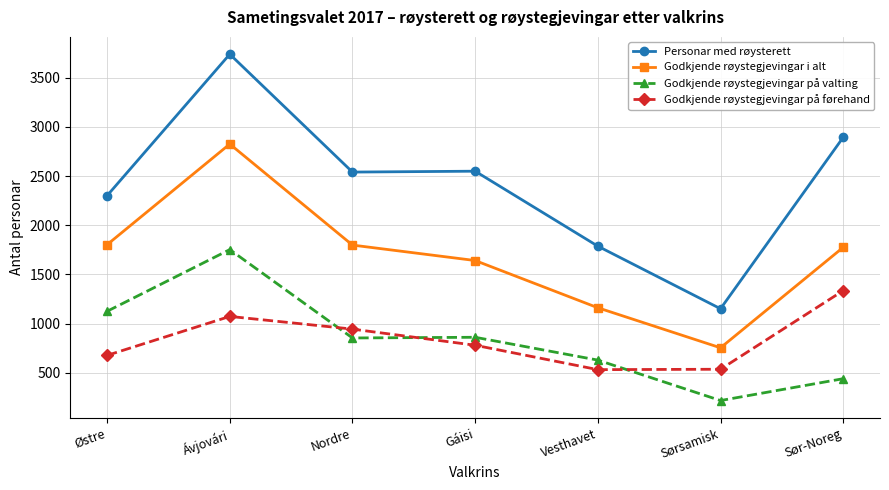

What is the sum of all Godkjende røystegjevingar i alt values?

11756